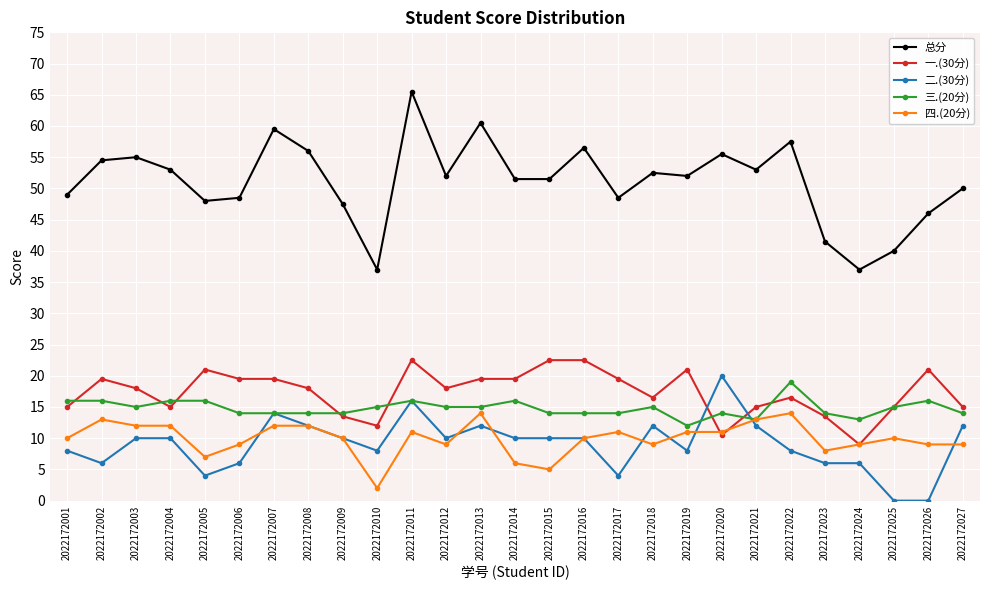

True or false: 三.(20分) and 总分 intersect in this chart.

False